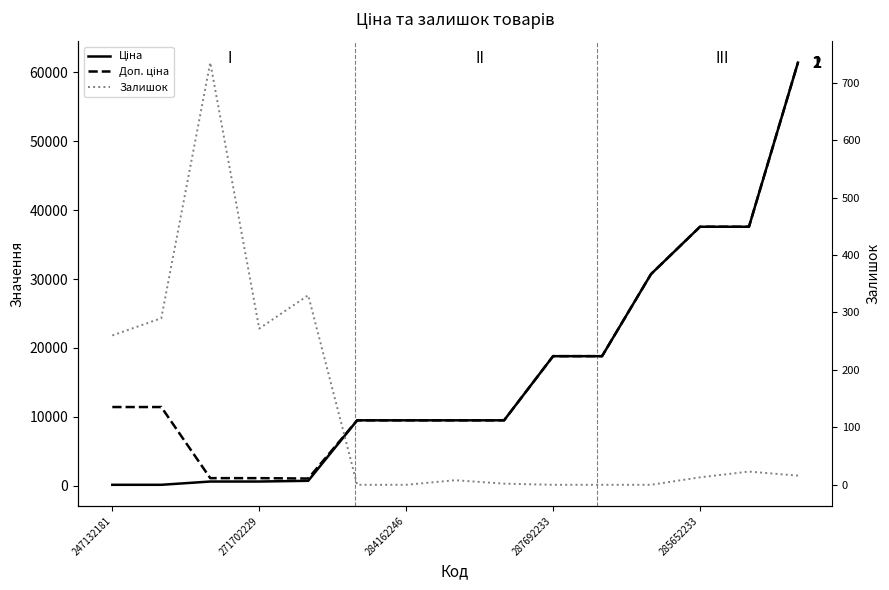

At which category is the sum across all series the highest?

14